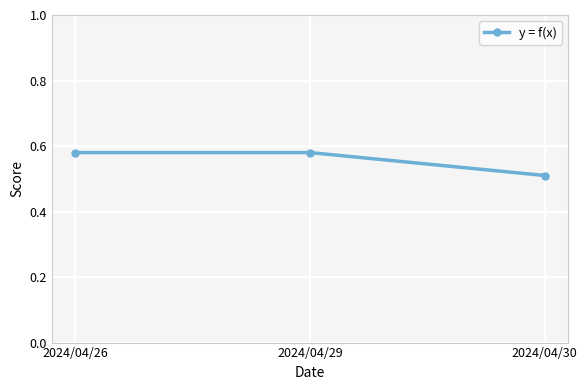

The value at 2024/04/30 is 0.3. True or false?

False